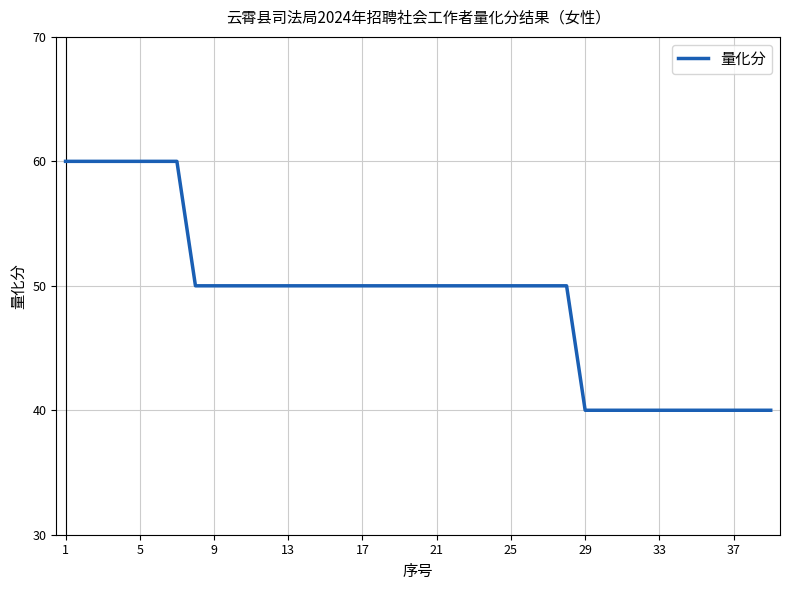

What is the difference between the maximum and minimum values?

20